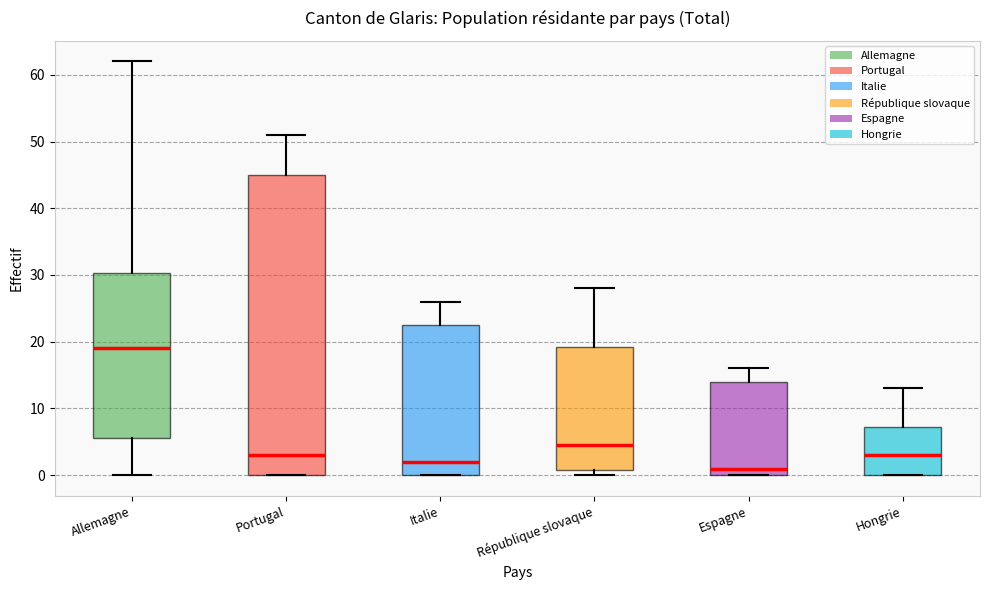

Where does the upper whisker of the box for Italie end on the y-axis? The values are not printed on the chart, so give them approximately, as read against the axis.

26